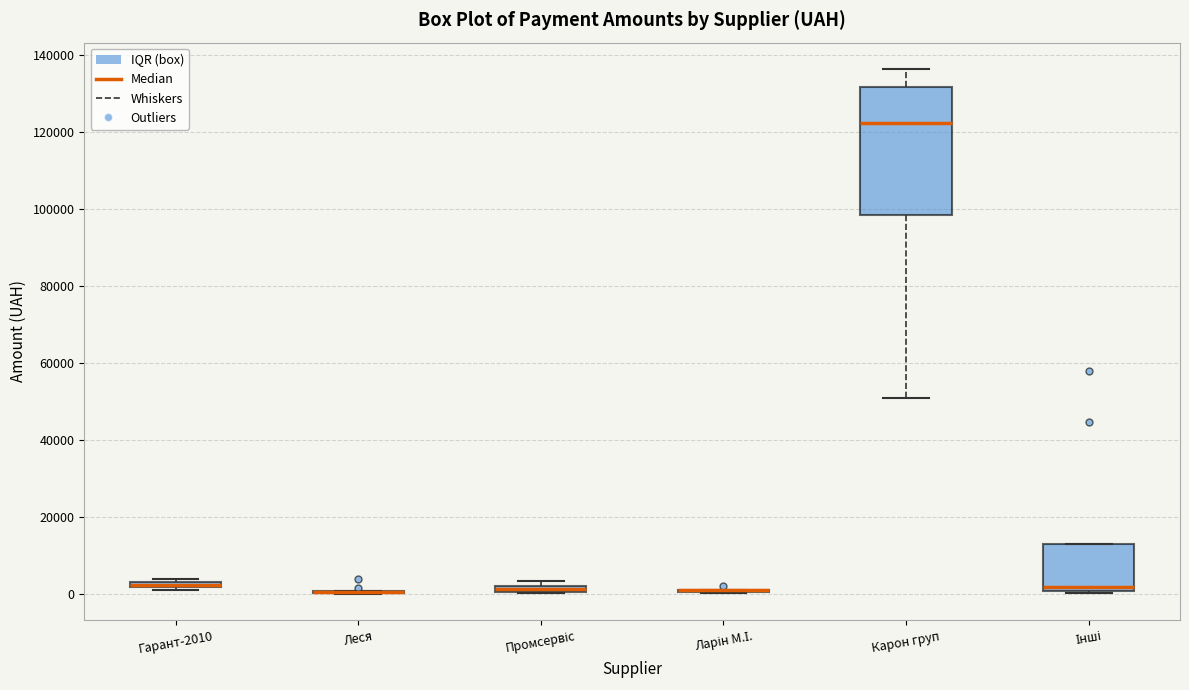

Where is the lower edge of the box for Інші on the y-axis? The values are not printed on the chart, so give them approximately, as read against the axis.

0